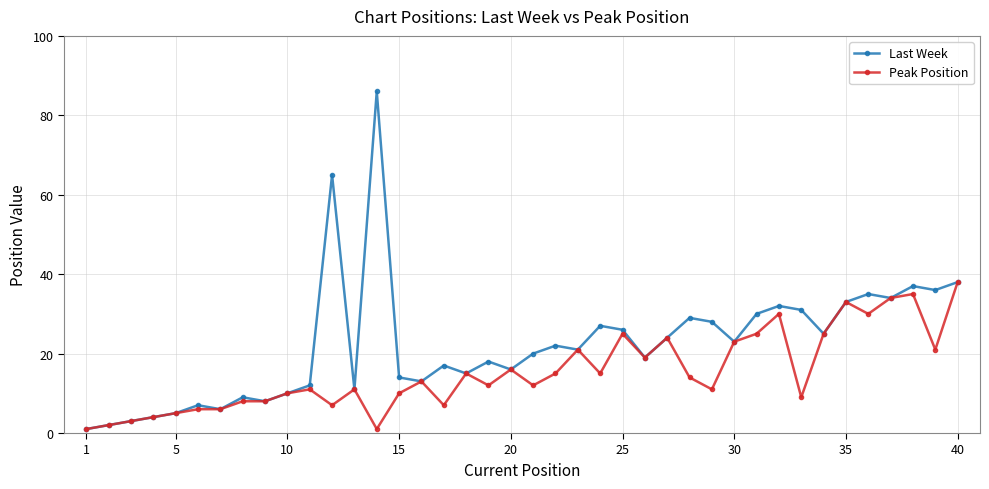

Reading left to right, transcribe all the data shown in this chart.

Last Week: 1	2	3	4	5	7	6	9	8	10	12	65	11	86	14	13	17	15	18	16	20	22	21	27	26	19	24	29	28	23	30	32	31	25	33	35	34	37	36	38
Peak Position: 1	2	3	4	5	6	6	8	8	10	11	7	11	1	10	13	7	15	12	16	12	15	21	15	25	19	24	14	11	23	25	30	9	25	33	30	34	35	21	38